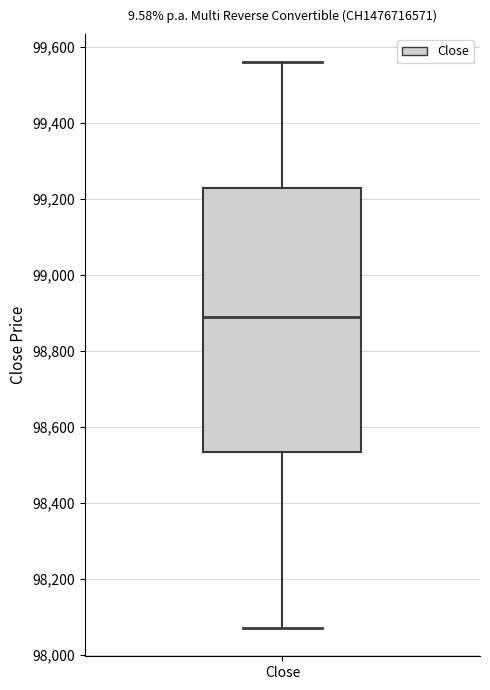

Where does the upper whisker of the box for Close end on the y-axis? The values are not printed on the chart, so give them approximately, as read against the axis.

99560